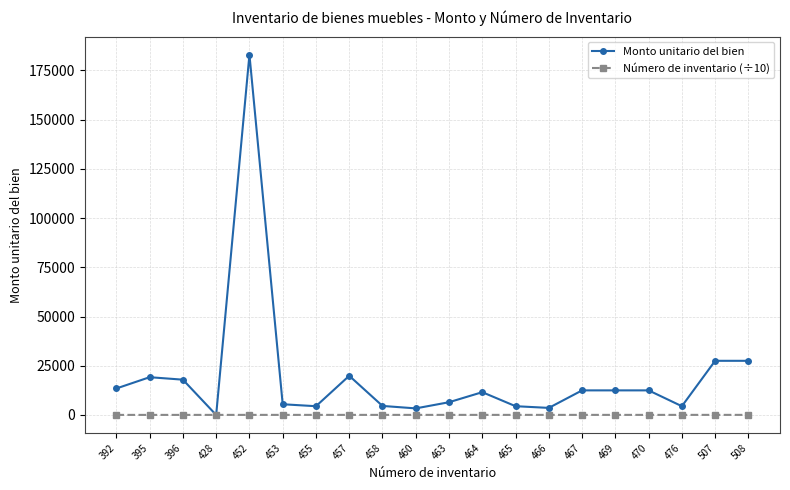

Which series has the widest spread of values?

Monto unitario del bien